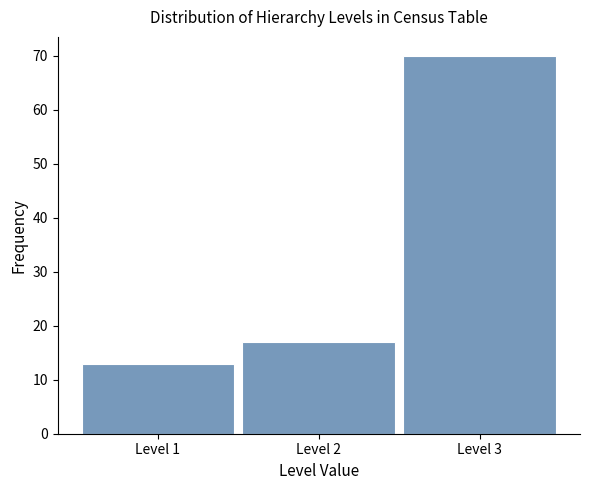

Reading left to right, list every bar in this chart as the range it spans on the x-axis followed by its height. The values are not printed on the chart, so give them approximately, as read against the axis.

0.5 to 1.5: 13
1.5 to 2.5: 17
2.5 to 3.5: 70